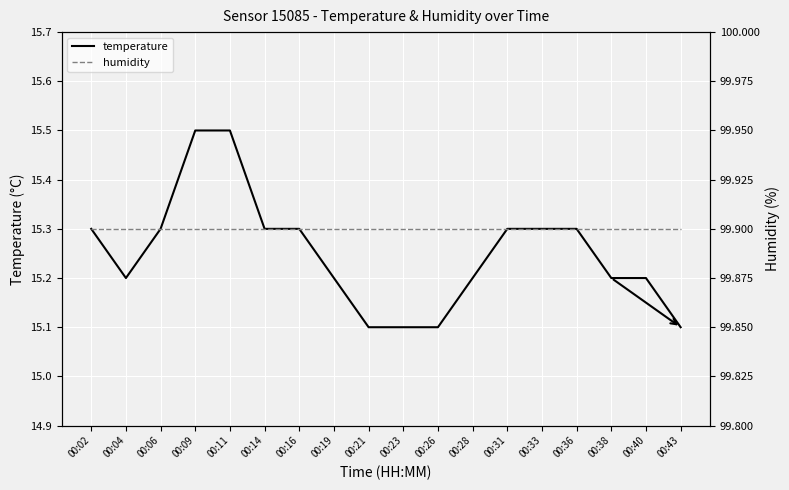

Is the value of humidity at 00:43 greater than the value of temperature at 00:02?

Yes